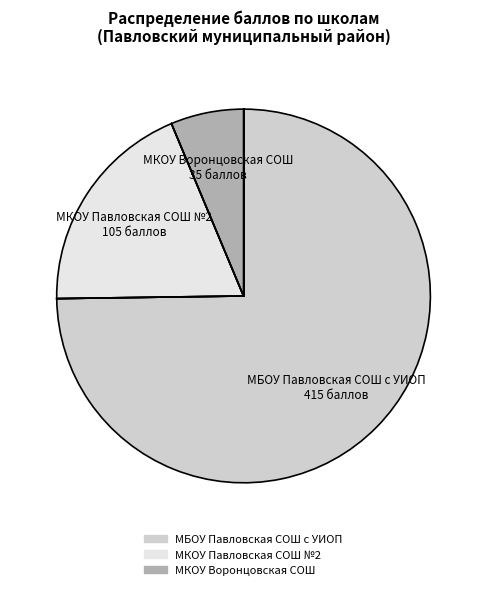

Is there any slice that represents more than half of the pie?

Yes